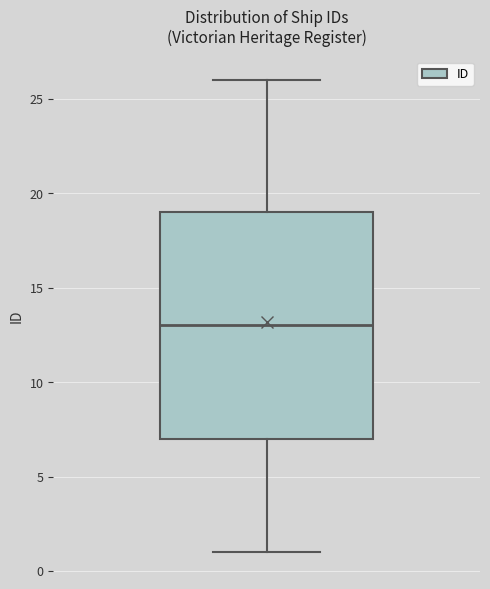

Transcribe this box plot: give where the median line is, the range the box spans, and where the two whiskers end, as read against the y-axis. The values are not printed on the chart, so give them approximately, as read against the axis.

median 13, box 7 to 19, whiskers 1 to 26